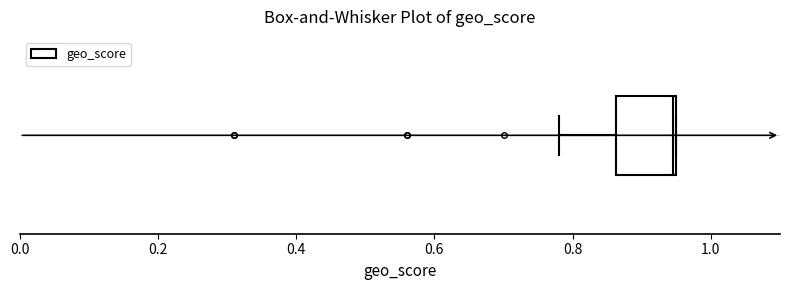

Read this box plot against the x-axis: the position of the median line, the range covered by the box, and the ends of both whiskers. The values are not printed on the chart, so give them approximately, as read against the axis.

median 0.94, box 0.86 to 0.96, whiskers 0.78 to 0.96